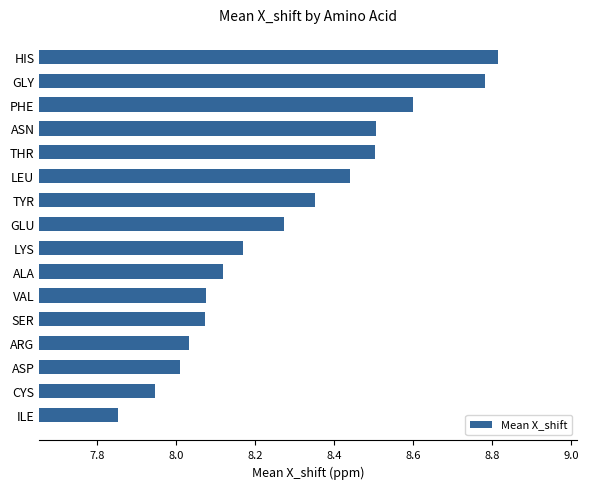

Where is the data nearest to the value 8?

ASP